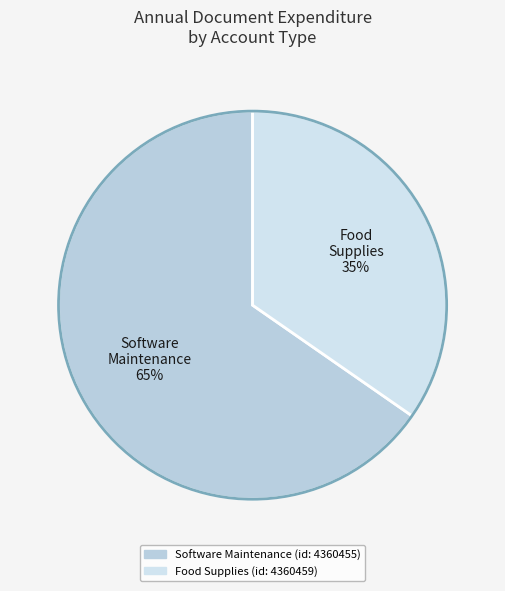

Which category has the smallest portion of the pie?

Food Supplies (id: 4360459)